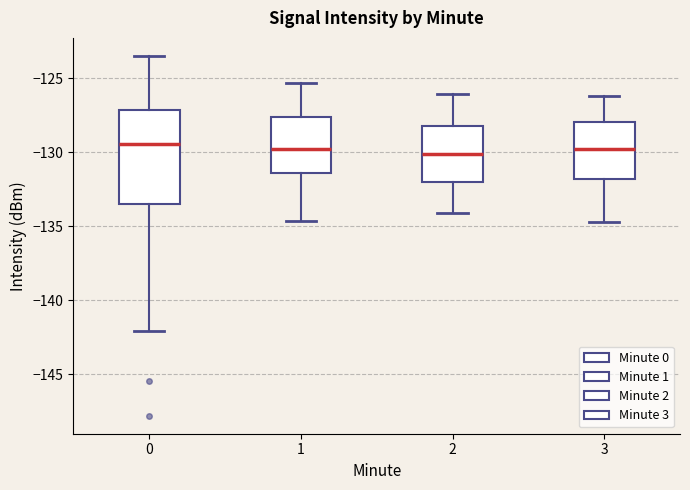

Reading left to right, transcribe this box plot: for each box, give where its median line is, the range the box spans, and where its two whiskers end, as read against the y-axis. The values are not printed on the chart, so give them approximately, as read against the axis.

0: median -129.5, box -133.5 to -127.0, whiskers -142.0 to -123.5
1: median -130.0, box -131.5 to -127.5, whiskers -134.5 to -125.5
2: median -130.0, box -132.0 to -128.0, whiskers -134.0 to -126.0
3: median -130.0, box -132.0 to -128.0, whiskers -134.5 to -126.0